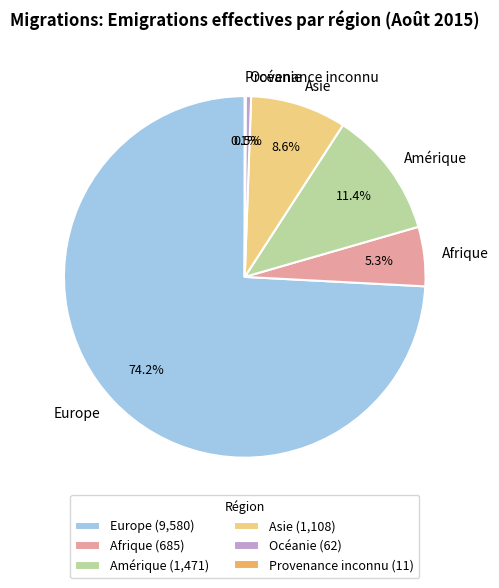

Approximately how many times larger is the value at Amérique compared to Asie?

1.3